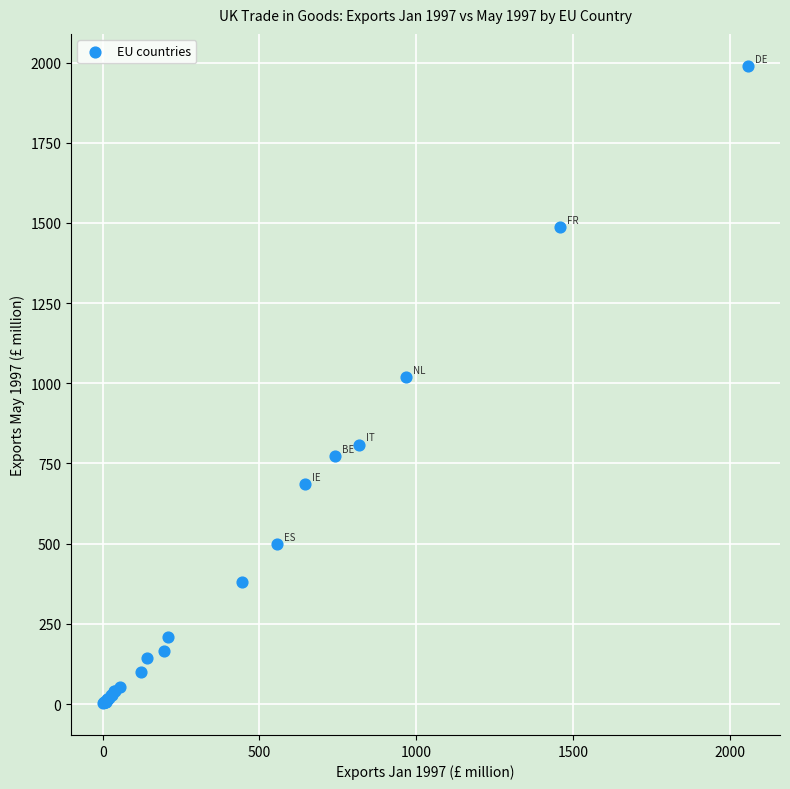

What Y value in the scatter plot is closest to 996?

1020